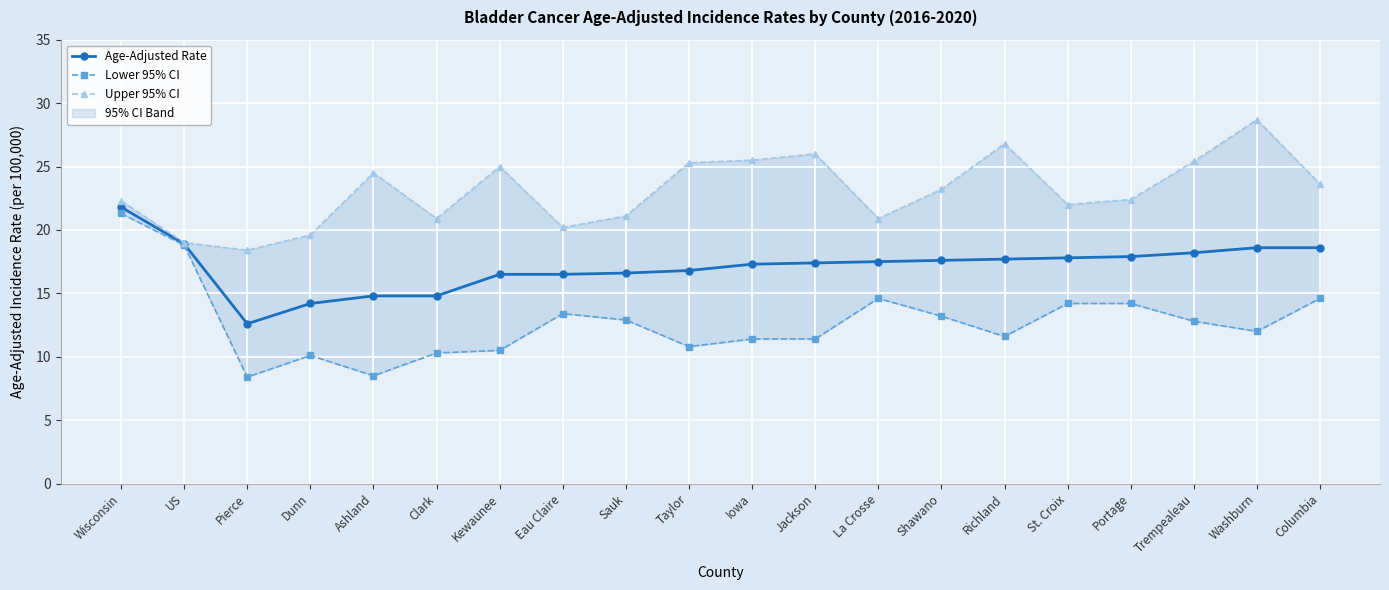

What is the maximum value for Upper 95% CI?

28.7